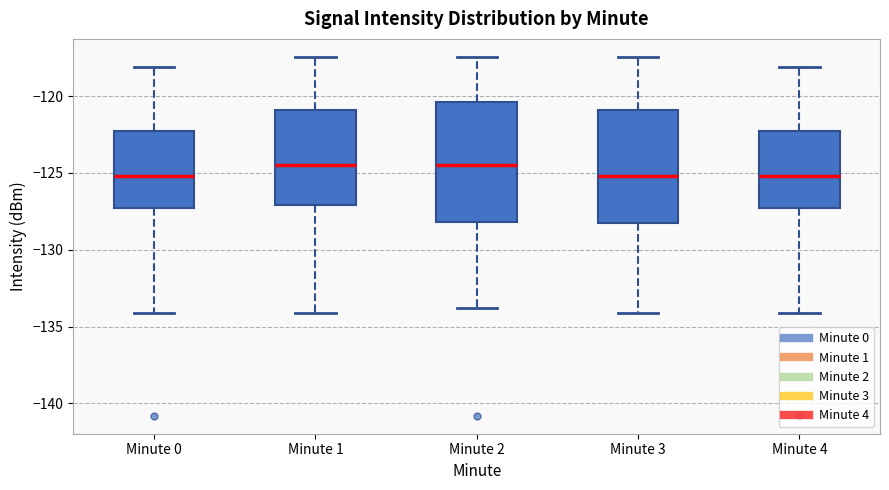

Reading left to right, read every box against the y-axis: the position of its median line, the range the box covers, and the ends of its whiskers. The values are not printed on the chart, so give them approximately, as read against the axis.

Minute 0: median -125.0, box -127.5 to -122.5, whiskers -134.0 to -118.0
Minute 1: median -124.5, box -127.0 to -121.0, whiskers -134.0 to -117.5
Minute 2: median -124.5, box -128.0 to -120.5, whiskers -134.0 to -117.5
Minute 3: median -125.0, box -128.5 to -121.0, whiskers -134.0 to -117.5
Minute 4: median -125.0, box -127.5 to -122.5, whiskers -134.0 to -118.0